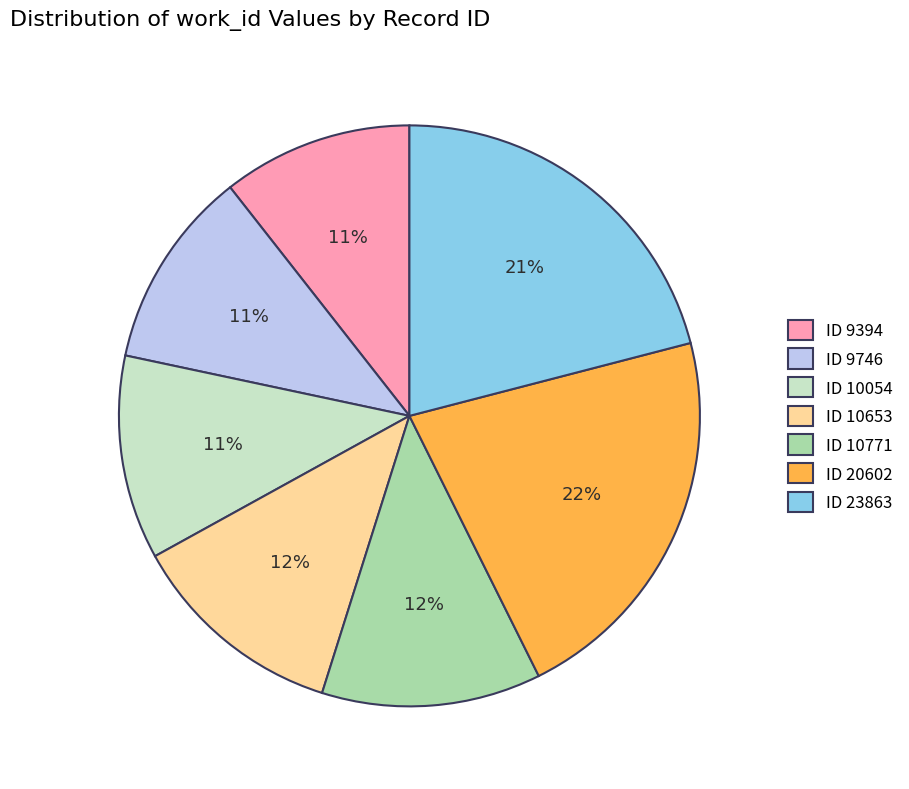

Is the sum of ID 23863 and ID 10771 greater than half?

No